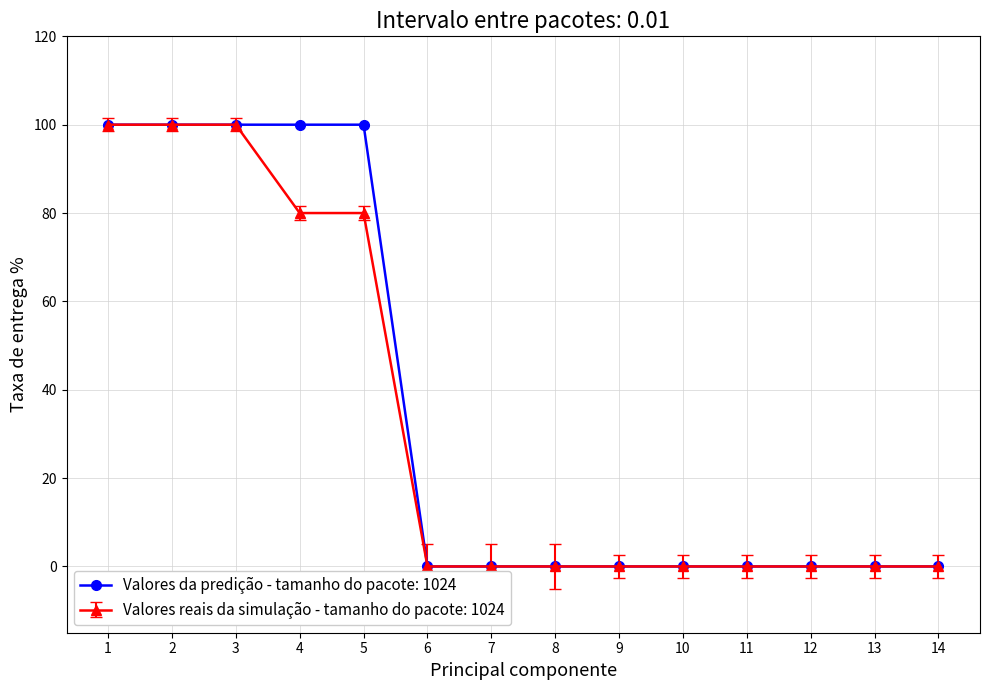

What is the value of the Valores reais da simulação - tamanho do pacote: 1024 point at the 3rd from the left?

100